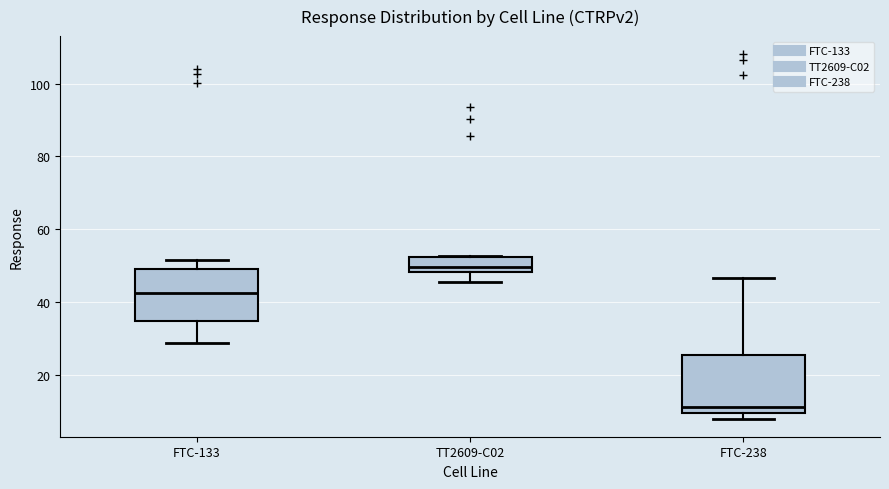

Where does the median line of the box for FTC-133 sit on the y-axis? The values are not printed on the chart, so give them approximately, as read against the axis.

42